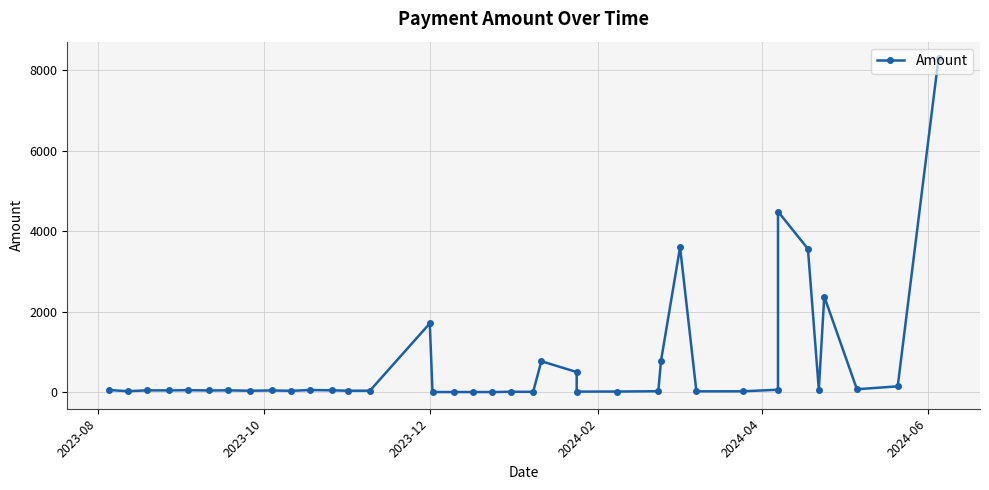

The value at 13 is 51.5. True or false?

False